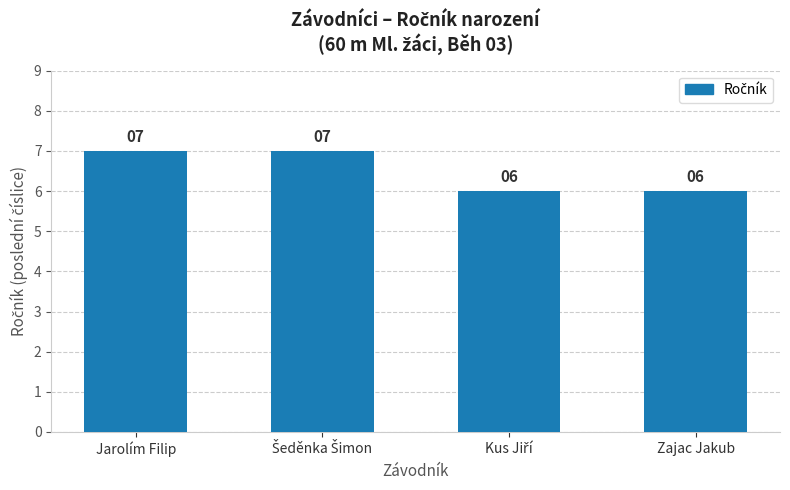

Reading left to right, what are all the values shown in this chart?

7	7	6	6